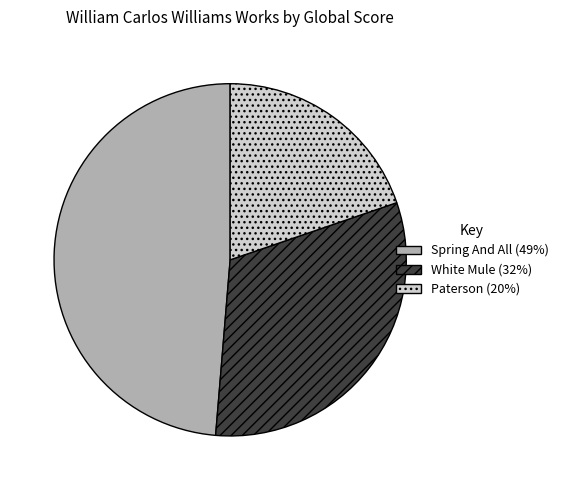

How many slices are in this pie chart?

3